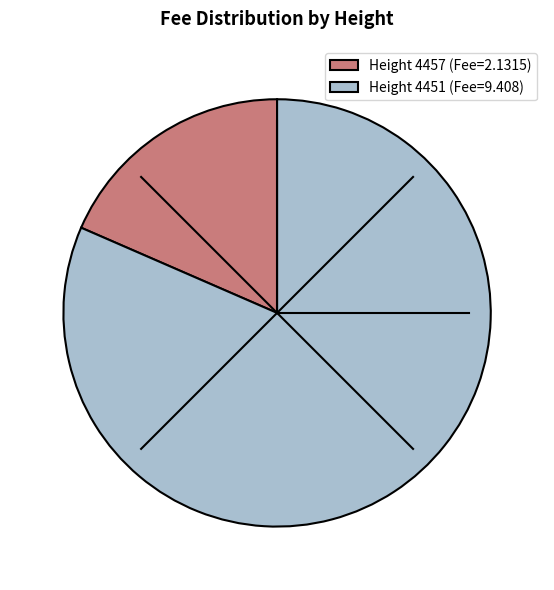

Is the sum of Height 4457 (Fee=2.1315) and Height 4451 (Fee=9.408) greater than half?

Yes